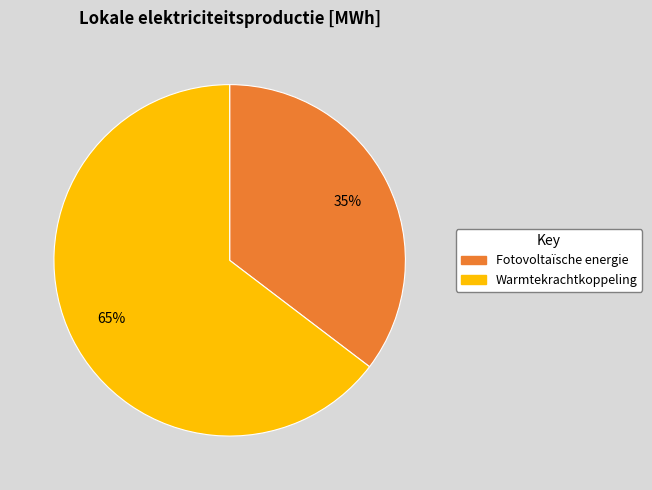

Is there any slice that represents more than half of the pie?

Yes